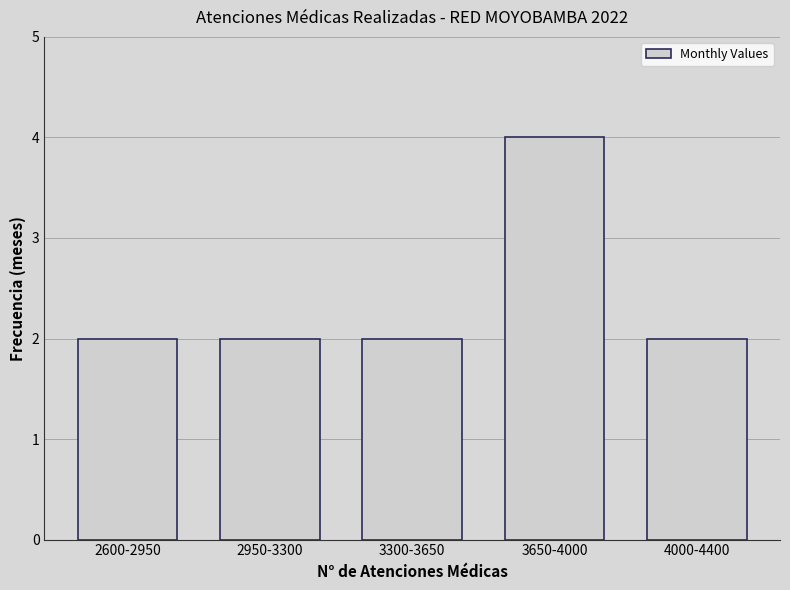

Reading left to right, extract all data points from this chart.

2	2	2	4	2